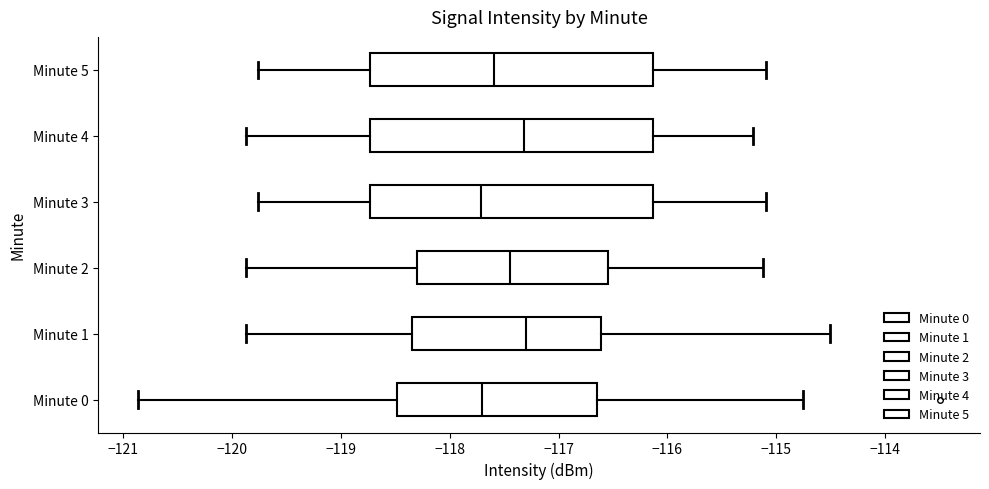

Where does the right whisker of the box for Minute 1 end on the x-axis? The values are not printed on the chart, so give them approximately, as read against the axis.

-114.5